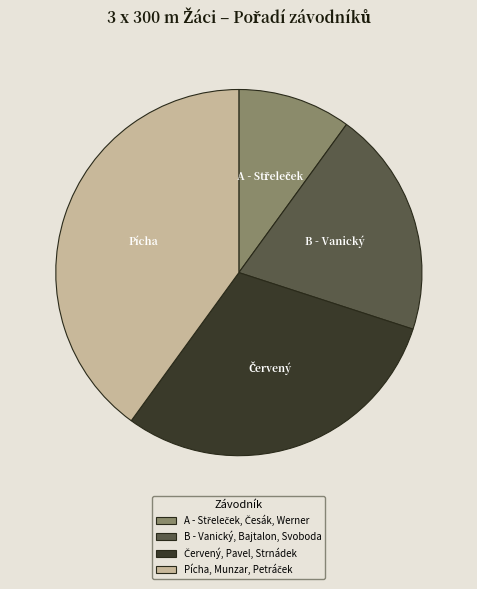

True or false: B - Vanický, Bajtalon, Svoboda accounts for 33% of the total.

False